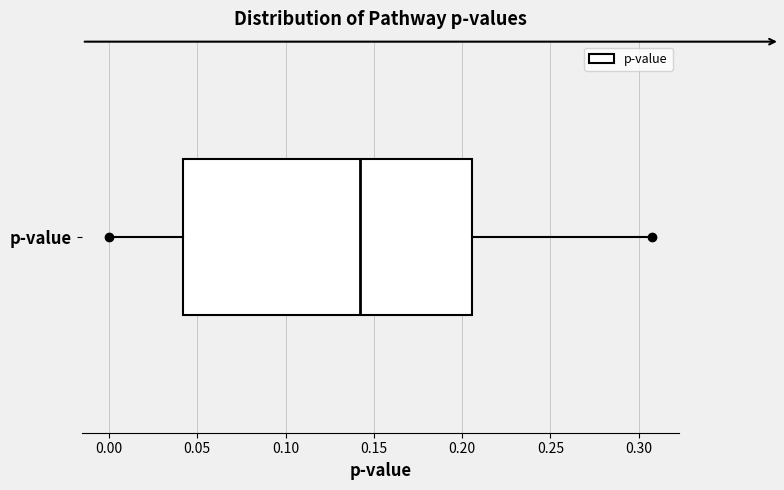

Transcribe this box plot: give where the median line is, the range the box spans, and where the two whiskers end, as read against the x-axis. The values are not printed on the chart, so give them approximately, as read against the axis.

median 0.140, box 0.040 to 0.205, whiskers 0.000 to 0.310